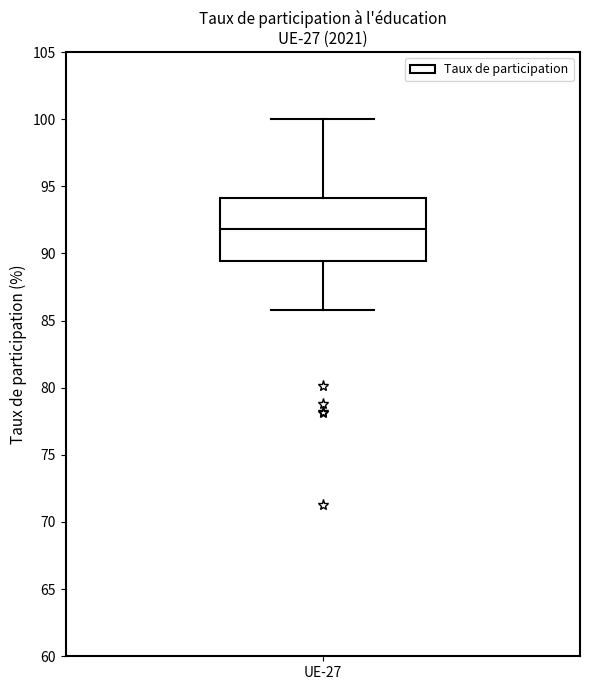

Read this box plot against the y-axis: the position of the median line, the range covered by the box, and the ends of both whiskers. The values are not printed on the chart, so give them approximately, as read against the axis.

median 92.0, box 89.5 to 94.0, whiskers 86.0 to 100.0